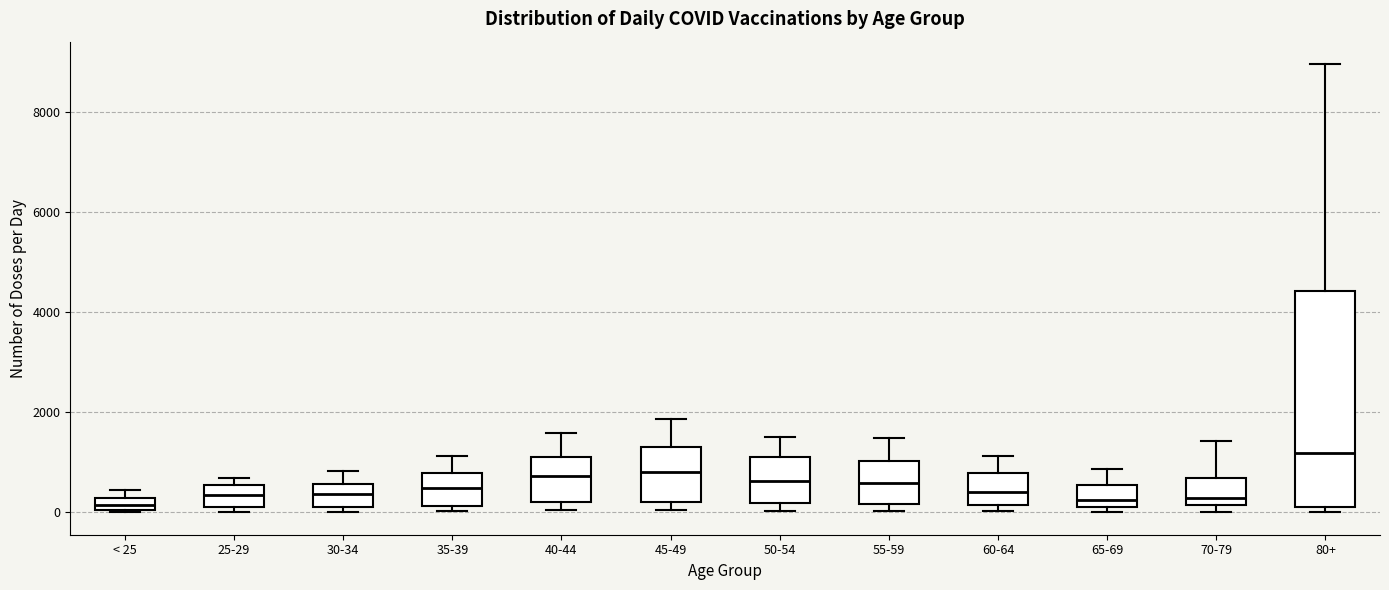

Comparing the boxes themselves (not the whiskers), which one is the tallest?

80+